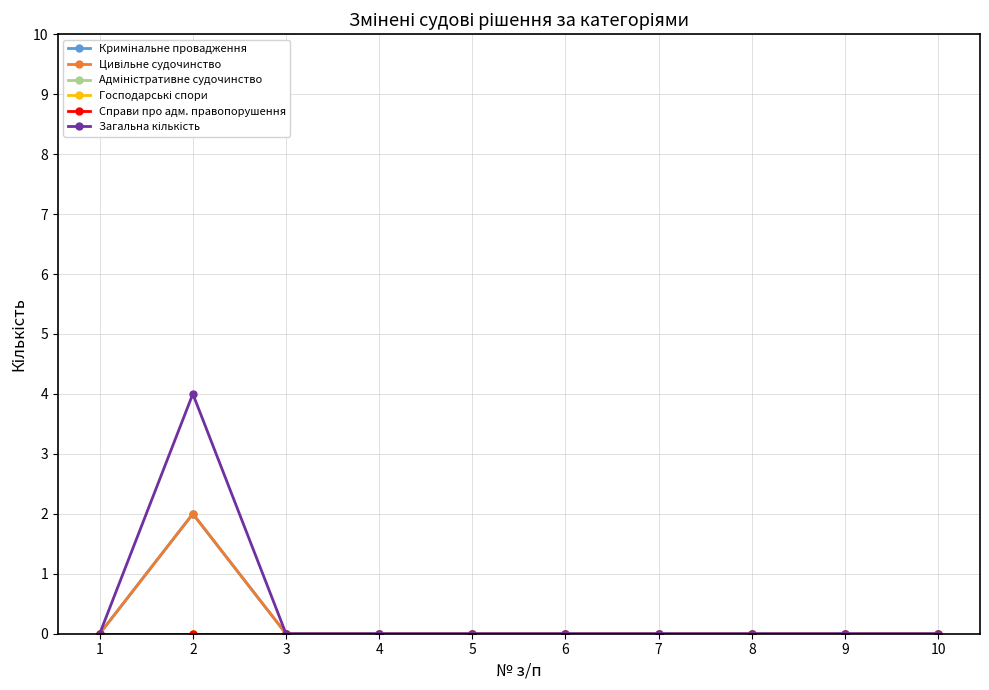

Does the chart have visible grid lines?

Yes